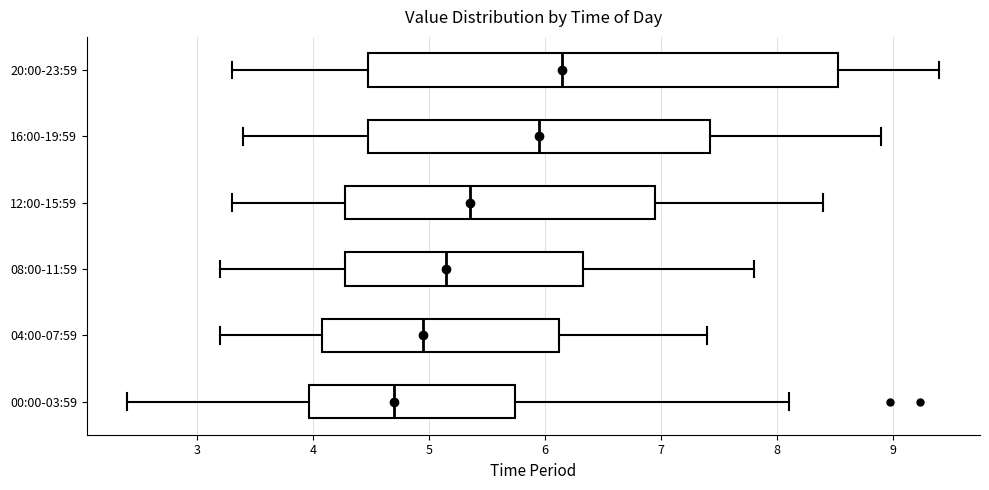

Which box is the widest, from its left edge to its right edge?

20:00-23:59